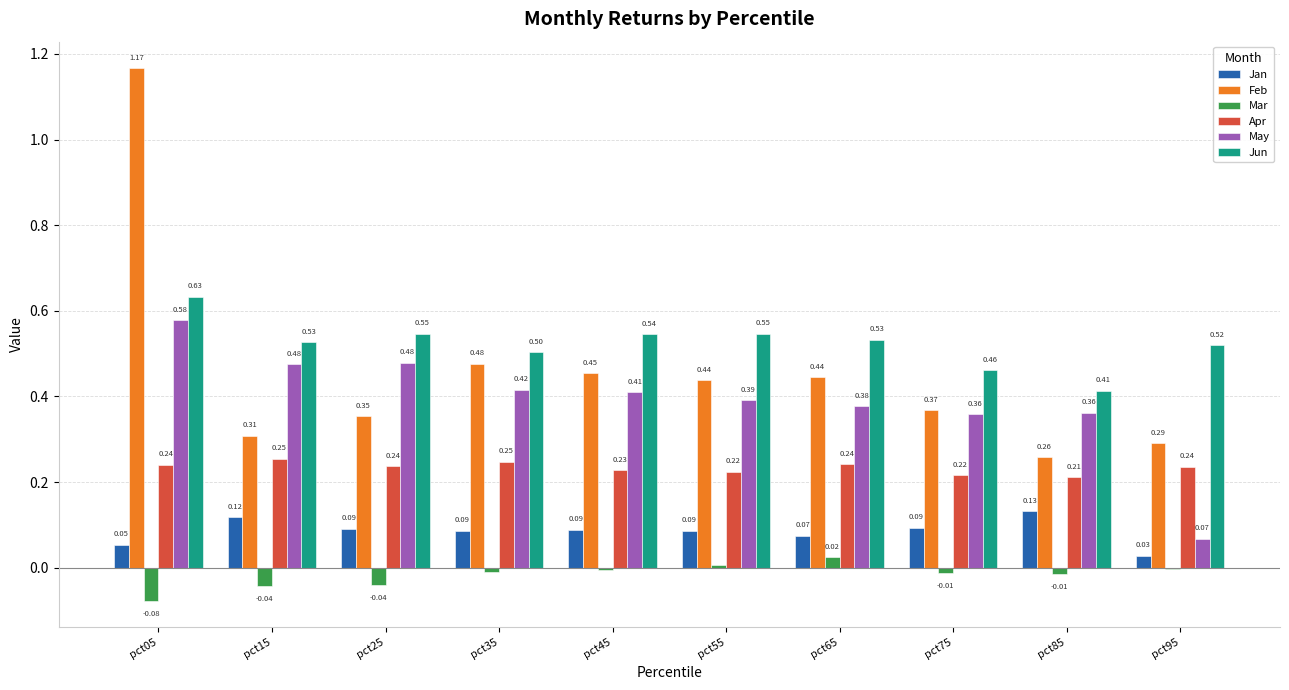

At which category does the chart reach its peak across all series?

pct05